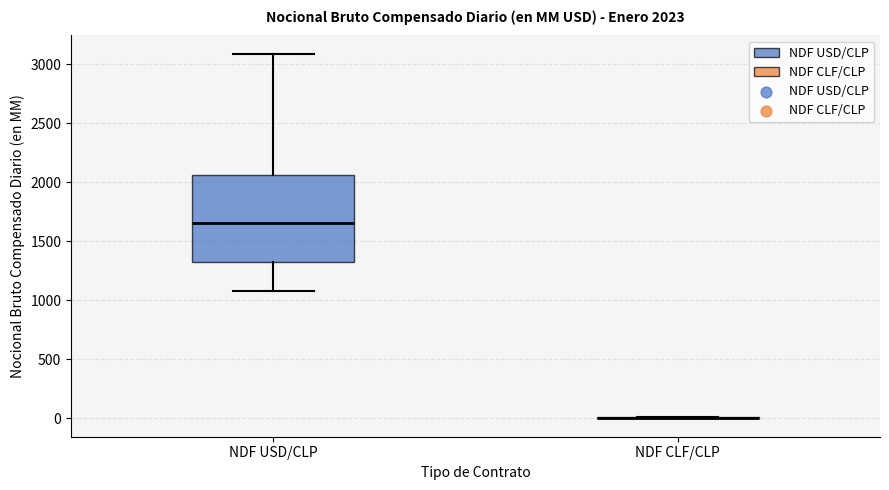

Which box is the tallest, from its lower edge to its upper edge?

NDF USD/CLP